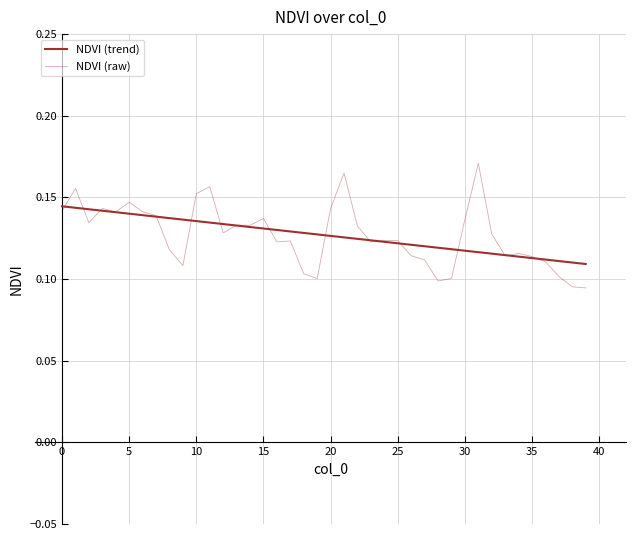

How many lines are shown in the chart?

2